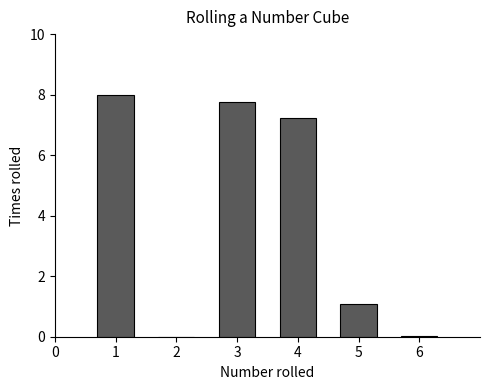

What is the change in value from 3 to 5?

-6.7